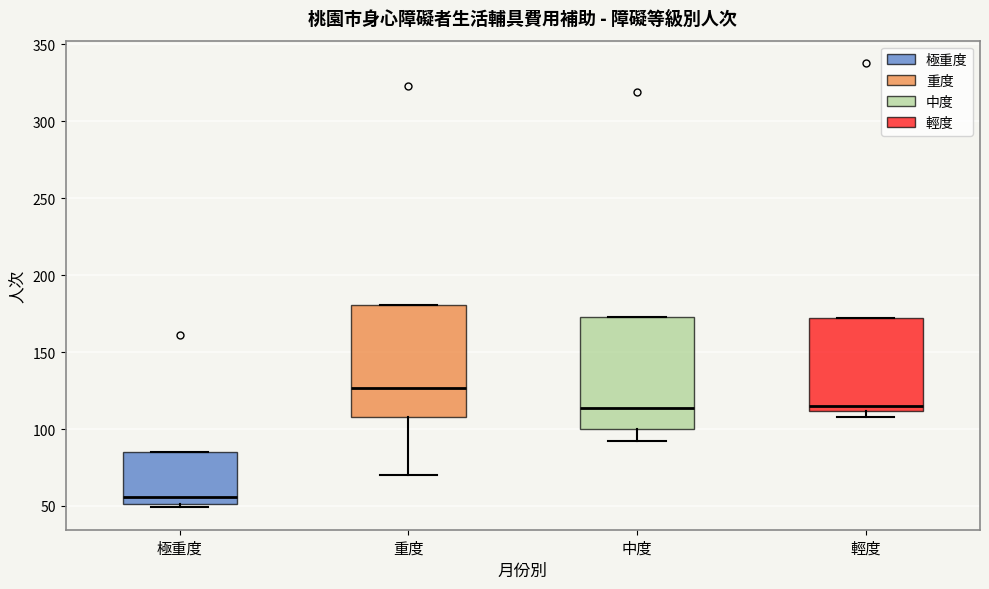

Where does the median line of the box for 中度 sit on the y-axis? The values are not printed on the chart, so give them approximately, as read against the axis.

115